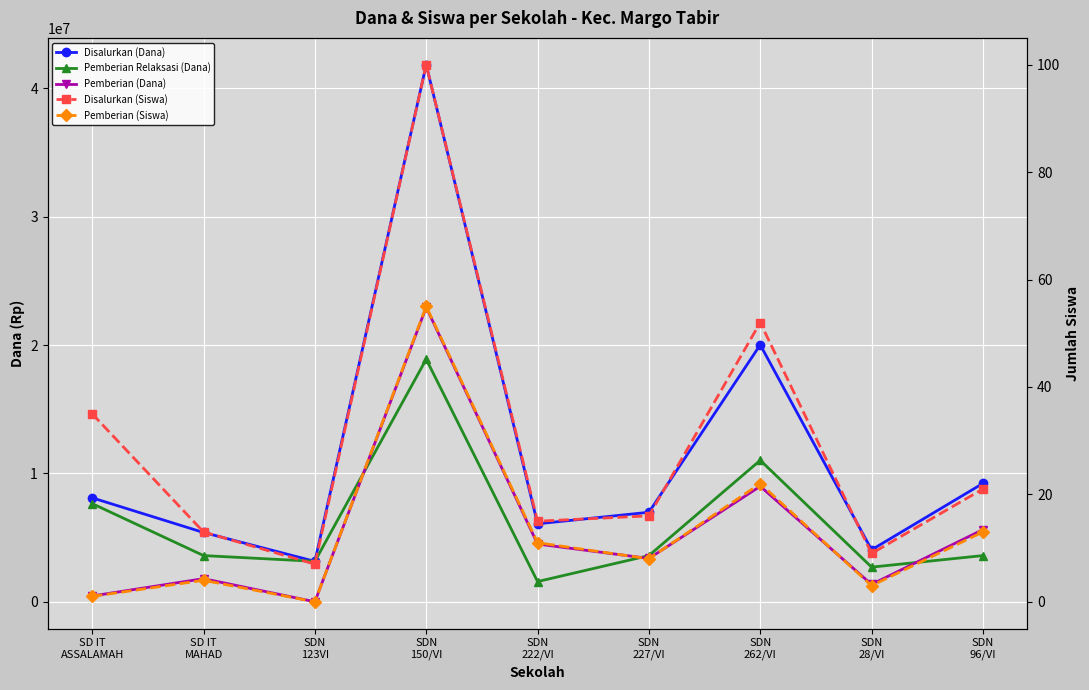

What is the sum of all Pemberian (Siswa) values?

117